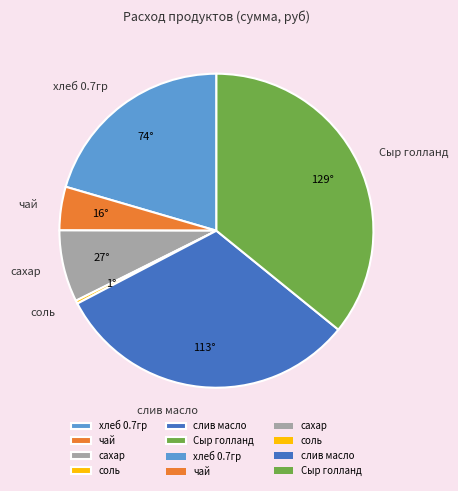

Rank the categories by value from lowest to highest.

соль, чай, сахар, хлеб 0.7гр, слив масло, Сыр голланд